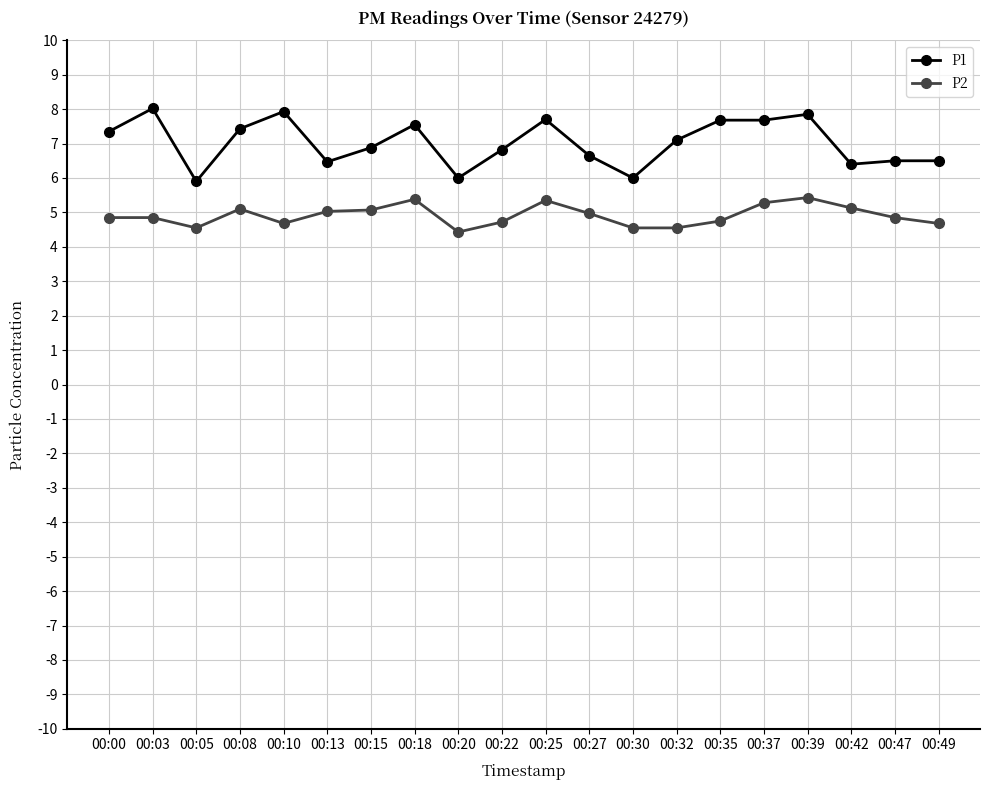

At how many categories does at least one series exceed 4?

20